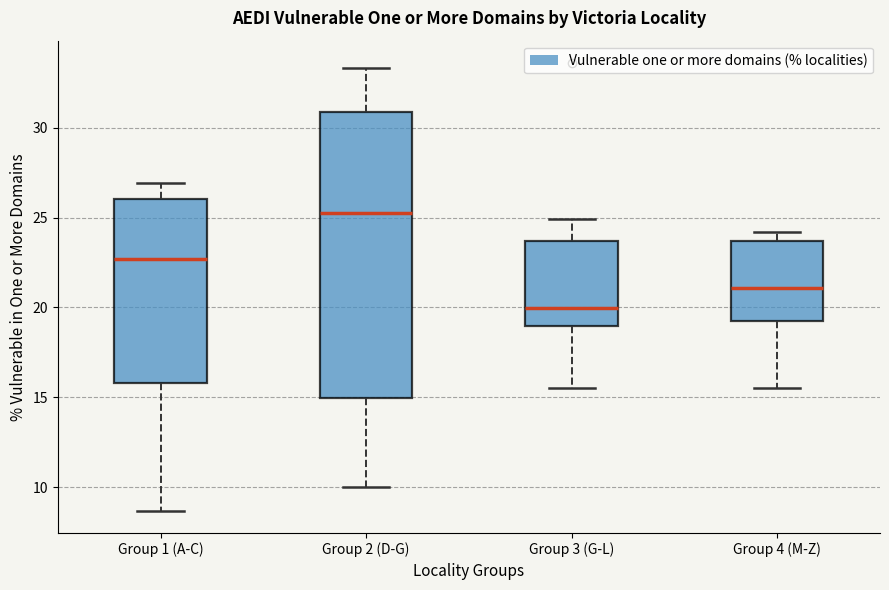

Reading left to right, read every box against the y-axis: the position of its median line, the range the box covers, and the ends of its whiskers. The values are not printed on the chart, so give them approximately, as read against the axis.

Group 1 (A-C): median 22.5, box 16.0 to 26.0, whiskers 8.5 to 27.0
Group 2 (D-G): median 25.5, box 15.0 to 31.0, whiskers 10.0 to 33.5
Group 3 (G-L): median 20.0, box 19.0 to 23.5, whiskers 15.5 to 25.0
Group 4 (M-Z): median 21.0, box 19.5 to 23.5, whiskers 15.5 to 24.0